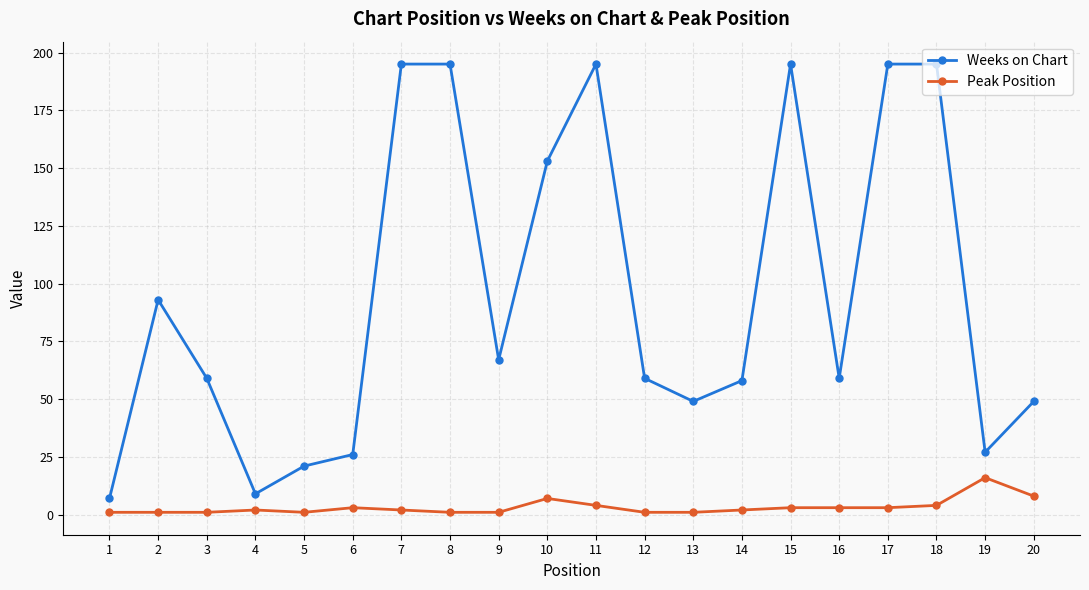

What is the maximum value for Weeks on Chart?

195